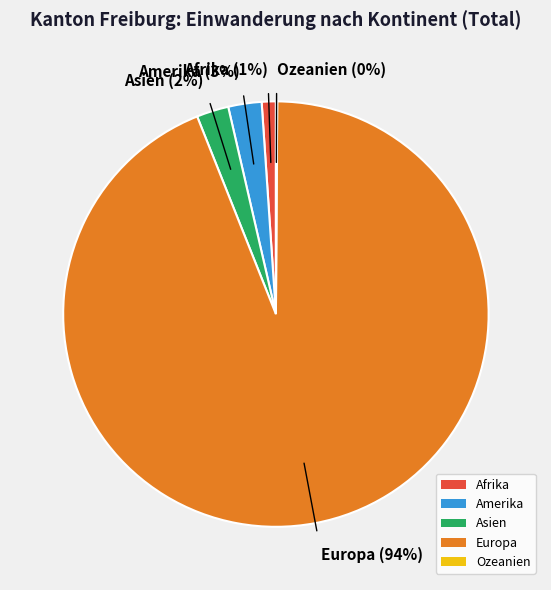

Combined, do Europa (94%) and Afrika (1%) account for over 50%?

Yes